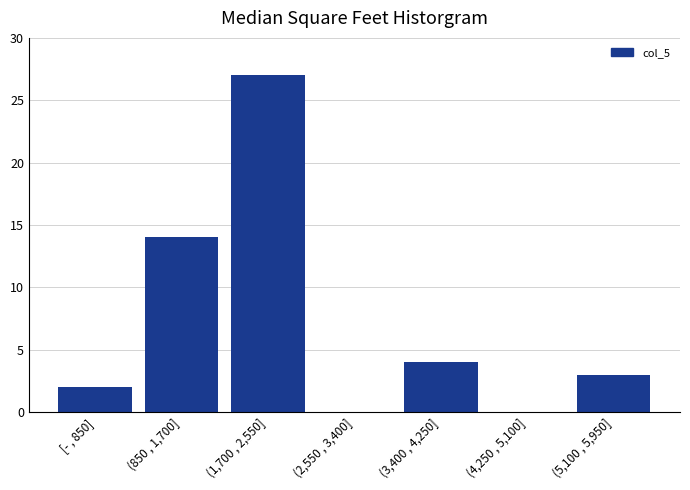

Reading right to left, transcribe all the data shown in this chart.

(5,100 , 5,950]=3	(4,250 , 5,100]=0	(3,400 , 4,250]=4	(2,550 , 3,400]=0	(1,700 , 2,550]=27	(850 , 1,700]=14	[- , 850]=2